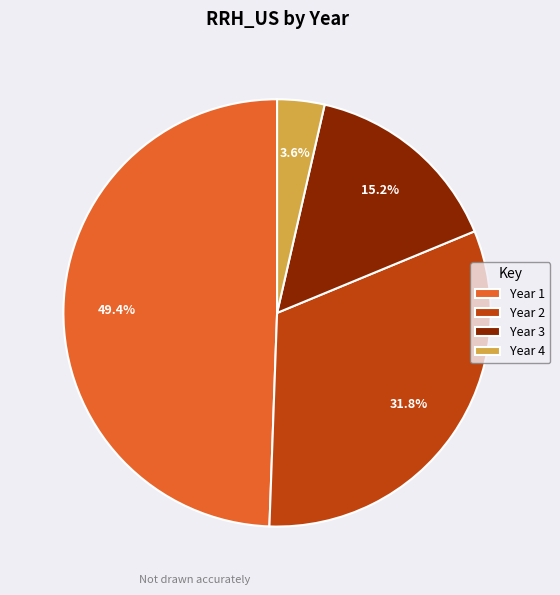

Count the number of slices in the pie.

4